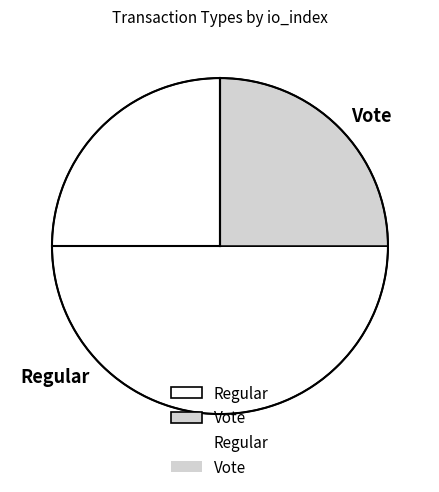

The Regular slice represents 75% of the pie. True or false?

True